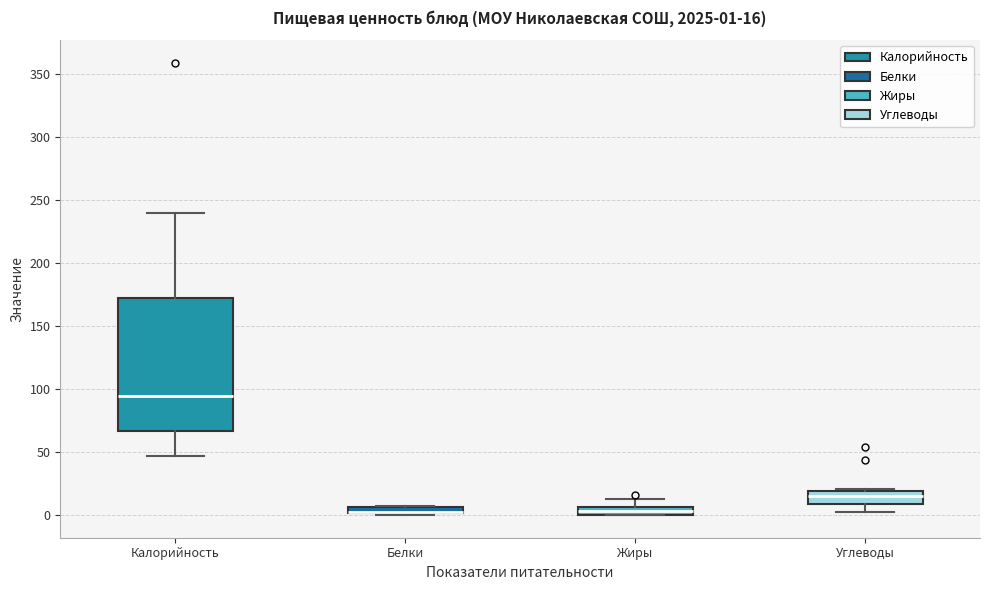

Which box is the tallest, from its lower edge to its upper edge?

Калорийность